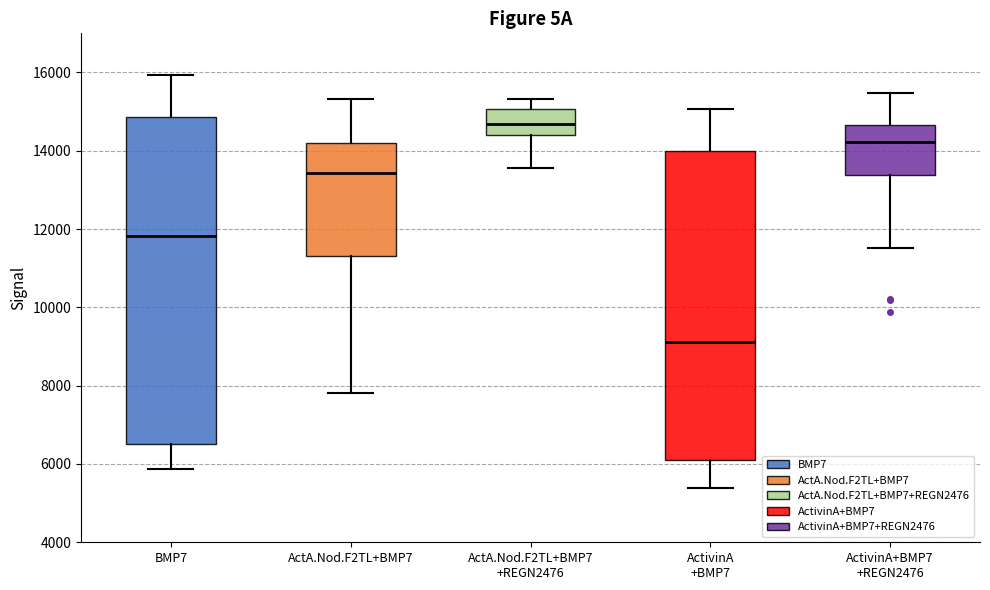

Which box is the tallest, from its lower edge to its upper edge?

BMP7